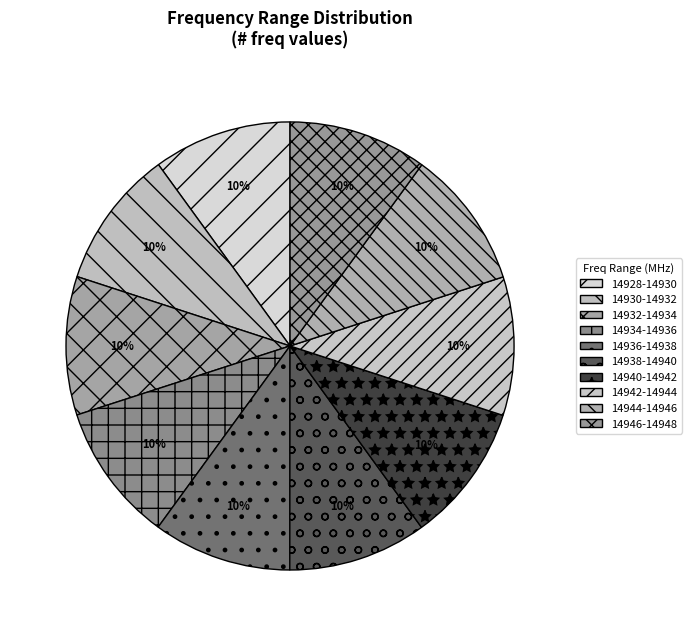

How many segments does this pie chart have?

10